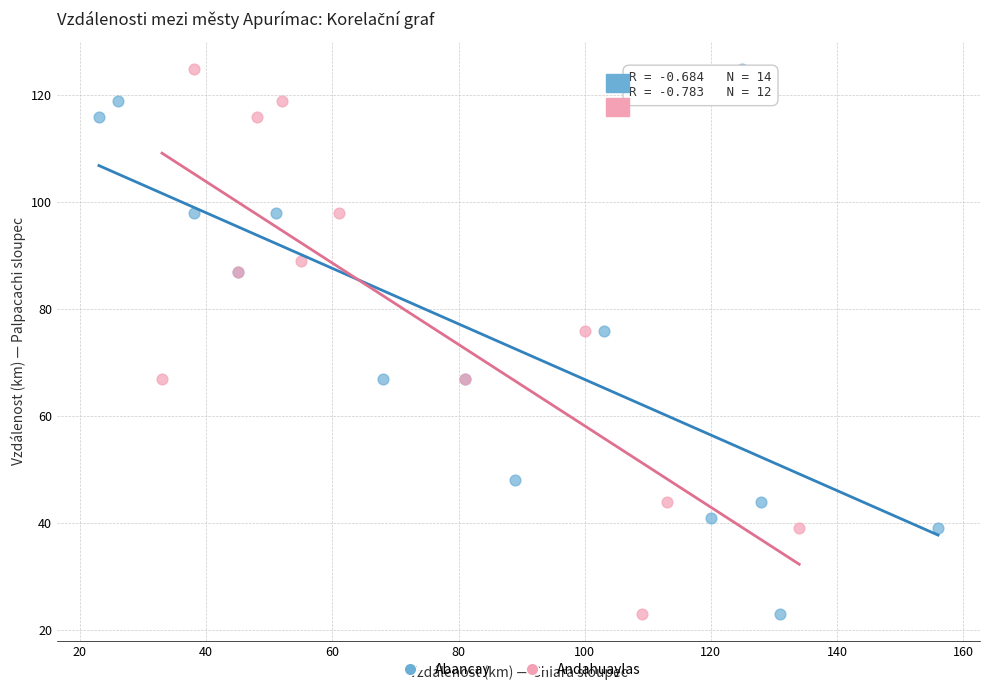

What are all the series names shown in the legend?

Abancay, Andahuaylas